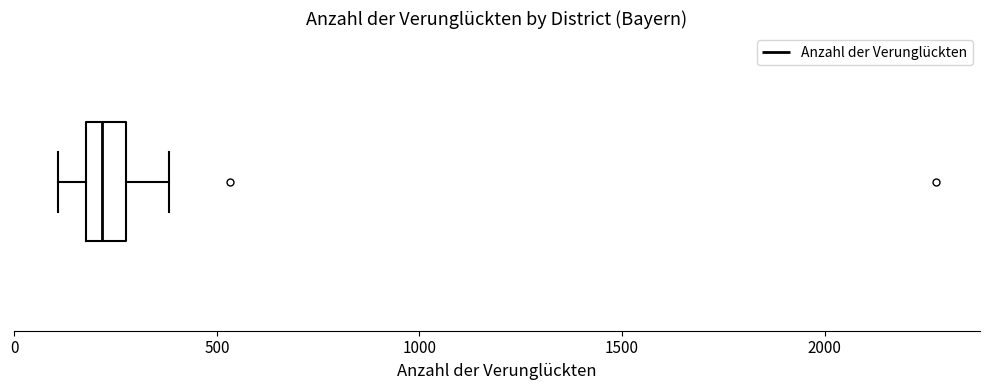

Read this box plot against the x-axis: the position of the median line, the range covered by the box, and the ends of both whiskers. The values are not printed on the chart, so give them approximately, as read against the axis.

median 200 (inside the box), box 200 to 300, whiskers 100 to 400